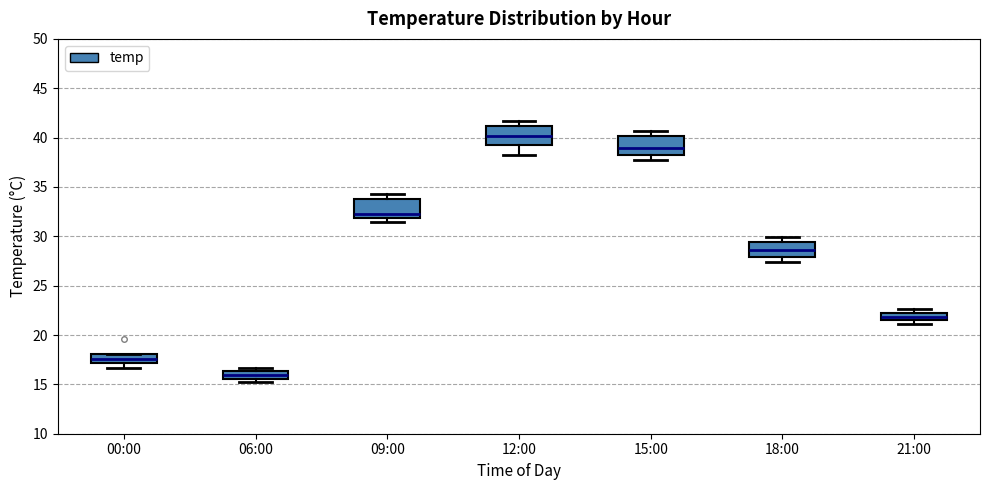

Reading left to right, transcribe this box plot: for each box, give where its median line is, the range the box spans, and where its two whiskers end, as read against the y-axis. The values are not printed on the chart, so give them approximately, as read against the axis.

00:00: median 17.5, box 17.0 to 18.0, whiskers 16.5 to 18.0
06:00: median 16.0, box 15.5 to 16.5, whiskers 15.0 to 16.5 (just above the box's upper edge)
09:00: median 32.5, box 32.0 to 34.0, whiskers 31.5 to 34.5
12:00: median 40.0, box 39.0 to 41.0, whiskers 38.0 to 41.5
15:00: median 39.0, box 38.0 to 40.0, whiskers 37.5 to 40.5
18:00: median 28.5, box 28.0 to 29.5, whiskers 27.5 to 30.0
21:00: median 22.0 (inside the box), box 21.5 to 22.0, whiskers 21.0 to 22.5